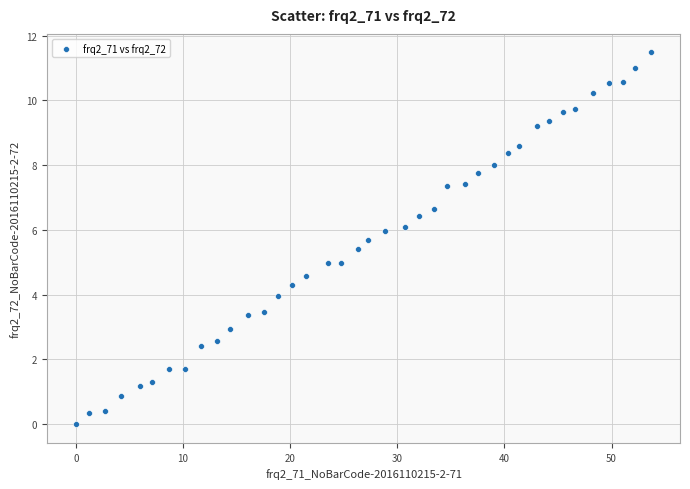

What is the range of Y values (max minus min)?

11.5